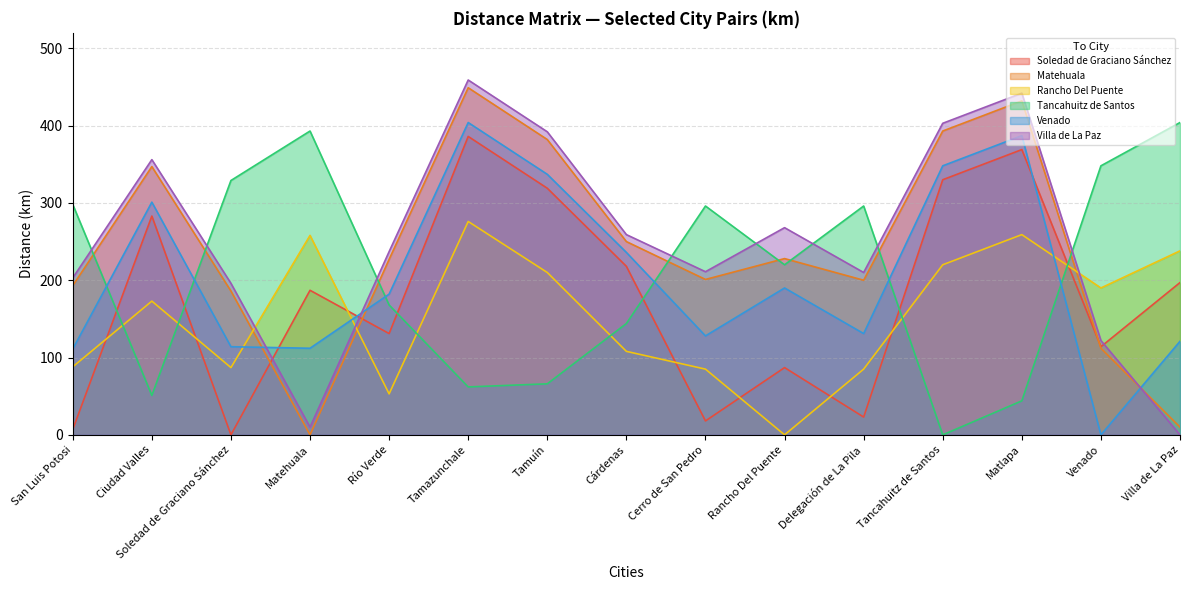

At which category is the sum across all series the highest?

Tamazunchale